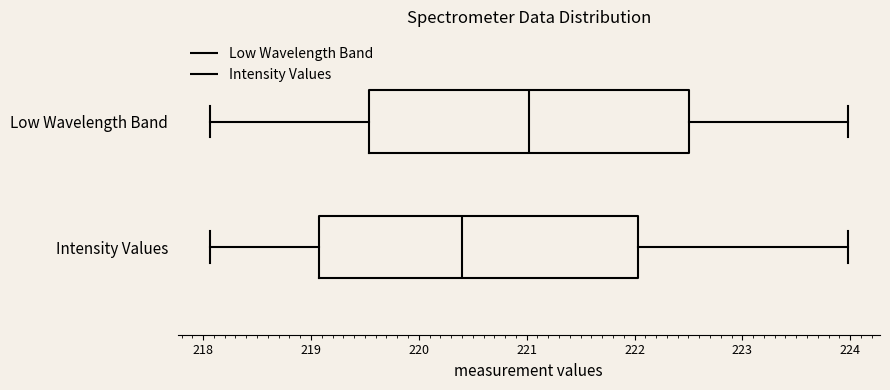

Which box's median line is the furthest to the left?

Intensity Values